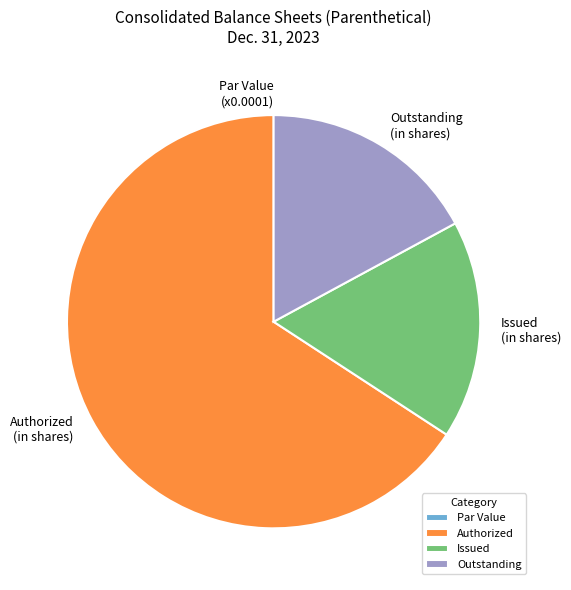

Does any single category account for the majority?

Yes